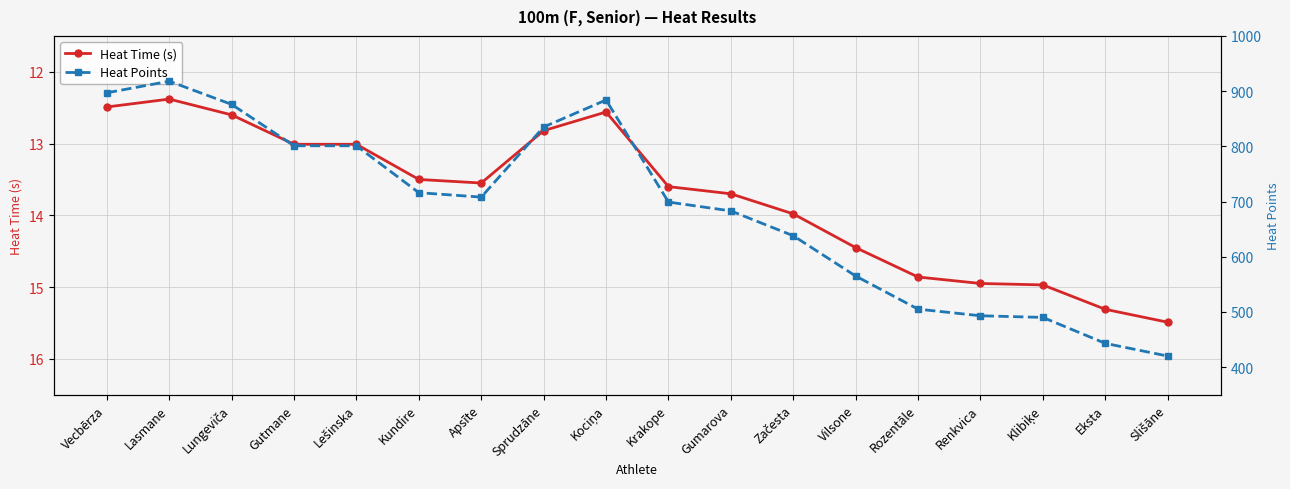

True or false: Heat Time (s) has a value of 13.7 at Gumarova.

True